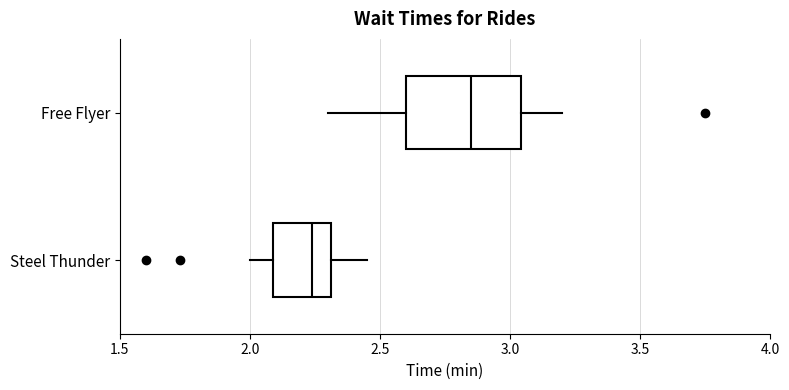

Where is the right edge of the box for Free Flyer on the x-axis? The values are not printed on the chart, so give them approximately, as read against the axis.

3.05